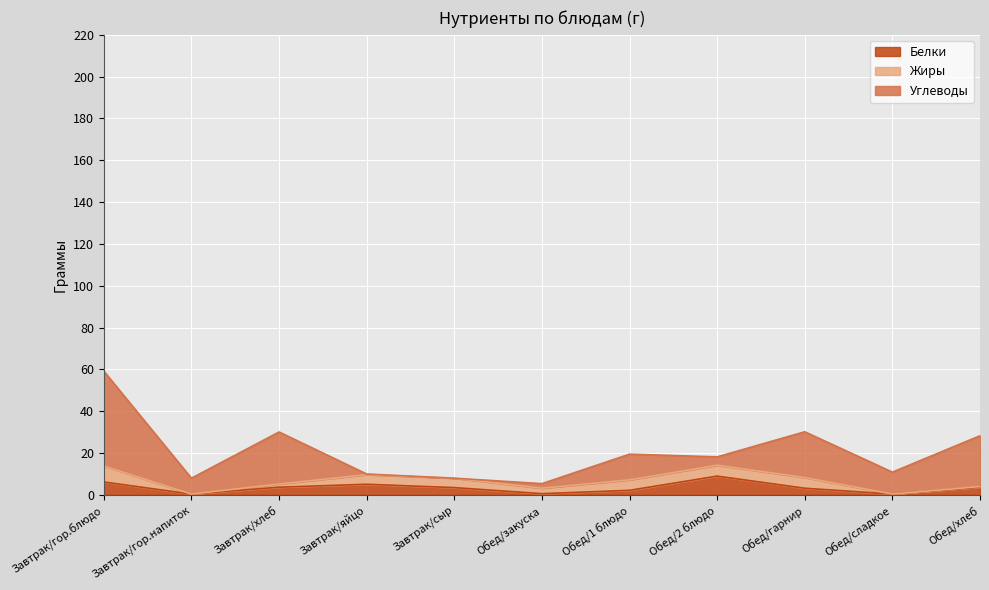

Which series changed the most between Обед/закуска and Обед/хлеб?

Углеводы